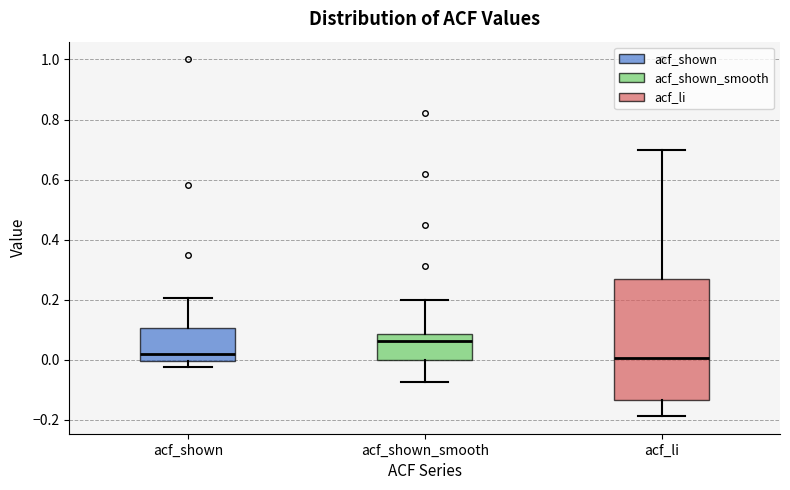

Where is the lower edge of the box for acf_shown_smooth on the y-axis? The values are not printed on the chart, so give them approximately, as read against the axis.

0.00